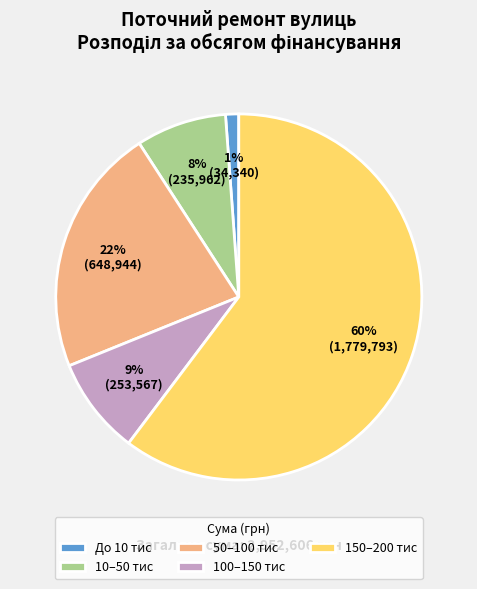

Is there a majority slice in this chart?

Yes